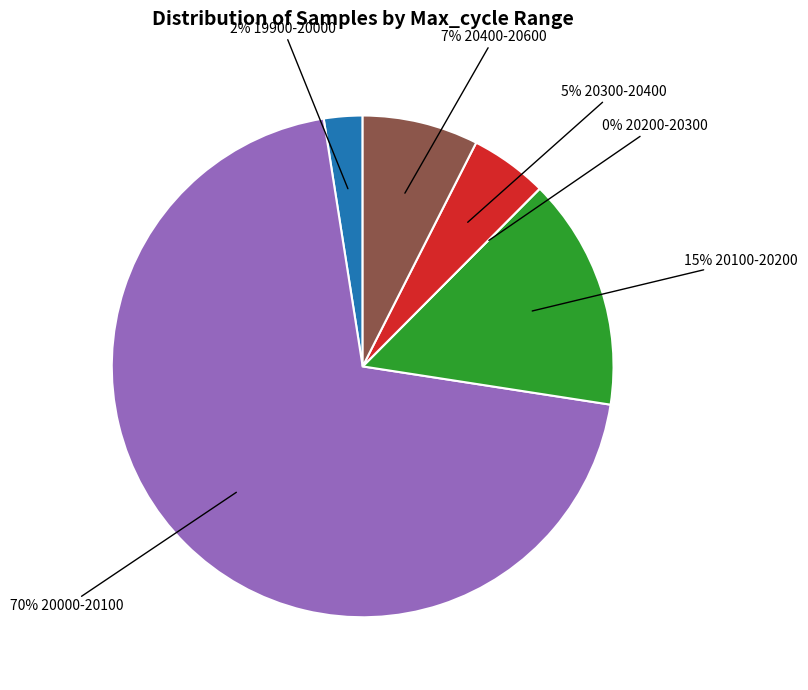

Is 28 the majority of the pie?

No